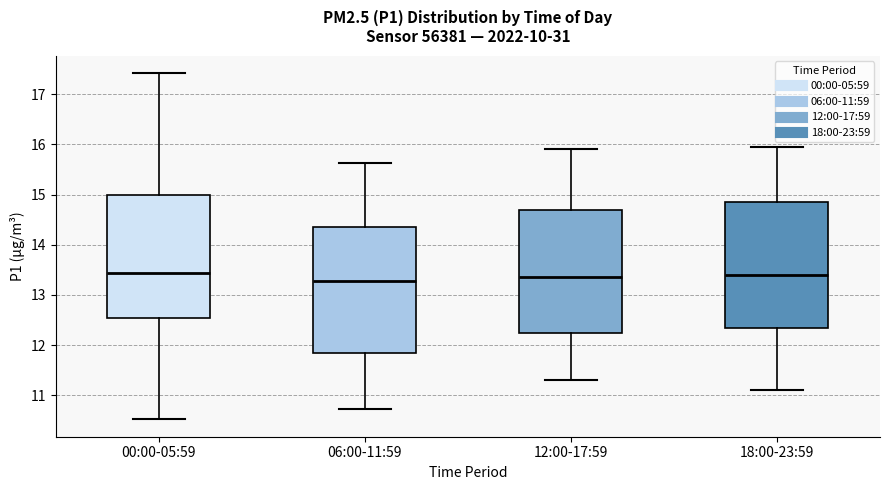

Reading left to right, transcribe this box plot: for each box, give where its median line is, the range the box spans, and where its two whiskers end, as read against the y-axis. The values are not printed on the chart, so give them approximately, as read against the axis.

00:00-05:59: median 13.4, box 12.6 to 15.0, whiskers 10.5 to 17.4
06:00-11:59: median 13.3, box 11.9 to 14.4, whiskers 10.7 to 15.6
12:00-17:59: median 13.4, box 12.3 to 14.7, whiskers 11.3 to 15.9
18:00-23:59: median 13.4, box 12.4 to 14.9, whiskers 11.1 to 16.0